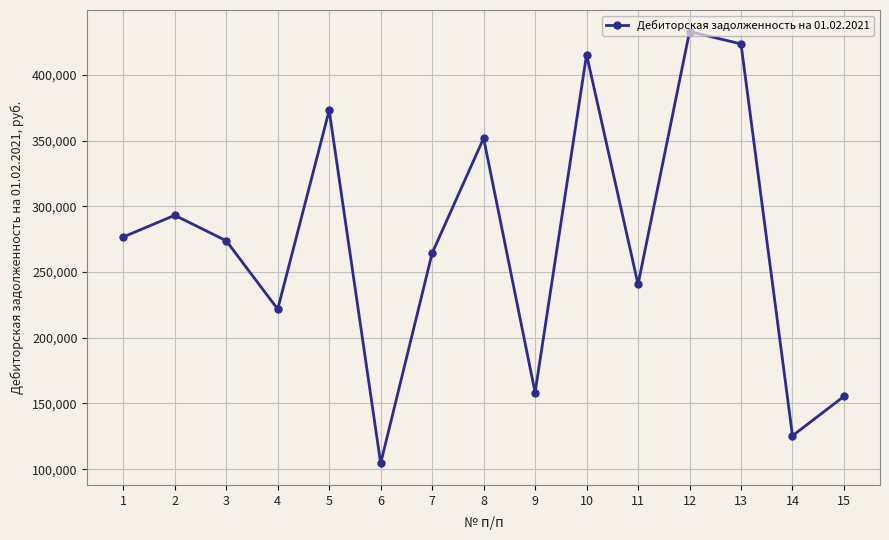

At which category does the chart reach its minimum across all series?

6